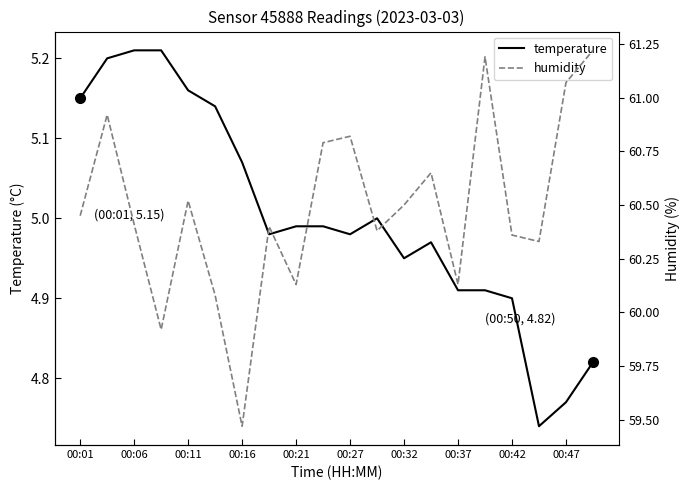

Is this an area chart (filled region under the line)?

No